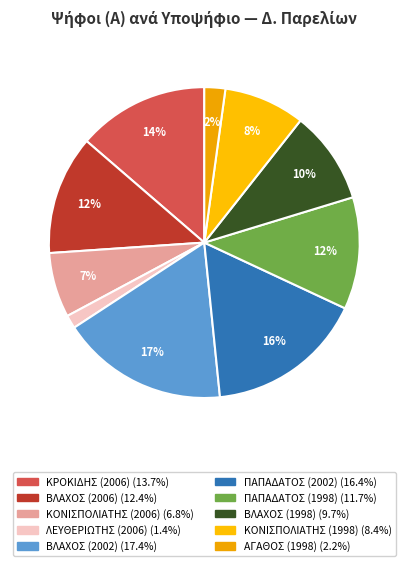

To the nearest percent, what is the combined percentage of ΒΛΑΧΟΣ (2006) and ΛΕΥΘΕΡΙΩΤΗΣ (2006)?

14%